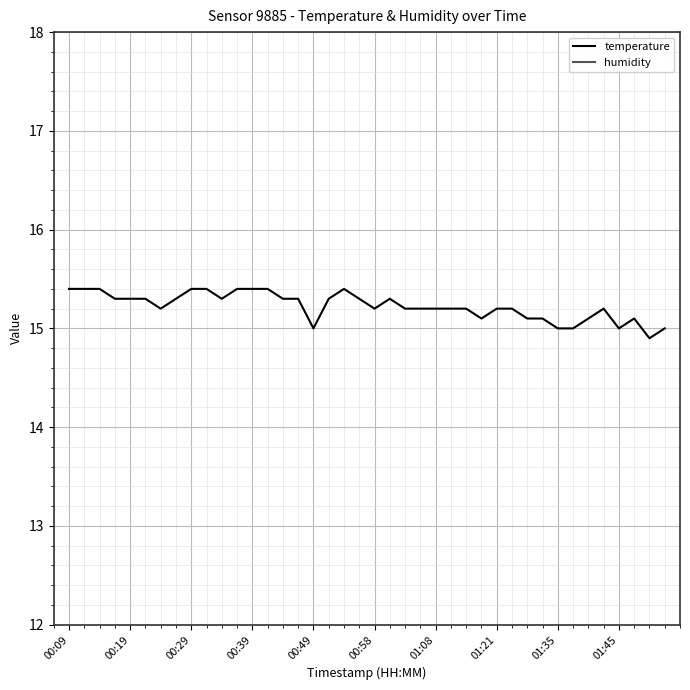

The humidity series shows 0.6 at 01:21. True or false?

False